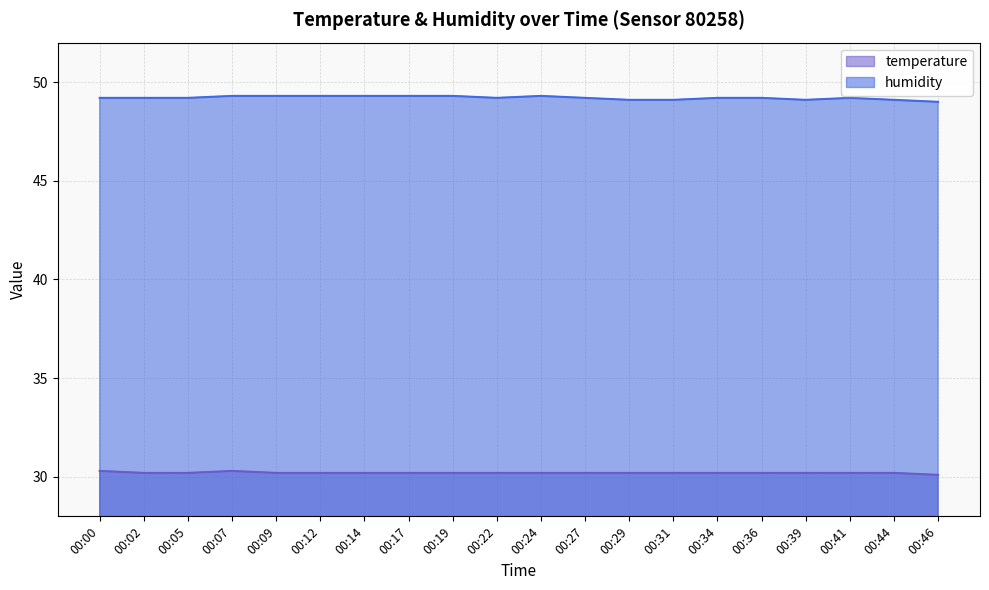

At which label is temperature closest to 30?

00:46